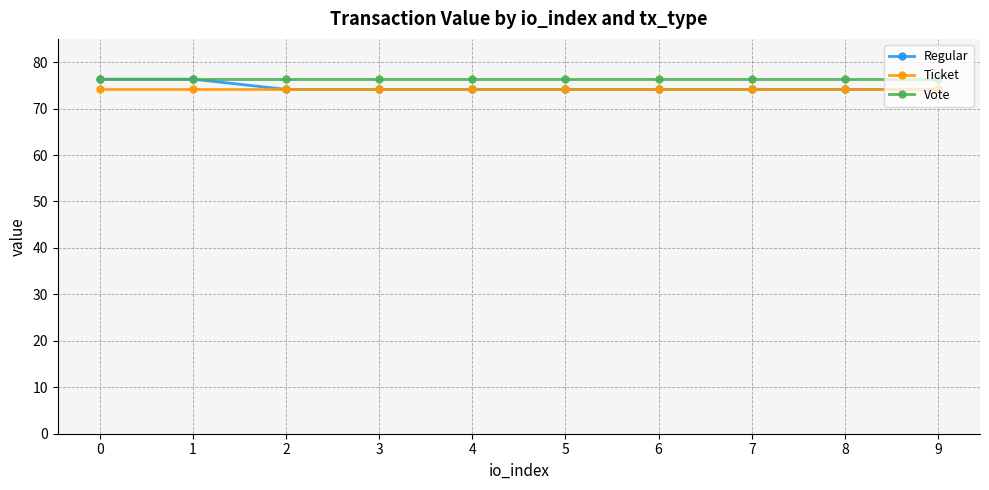

Which series has the largest total across all categories?

Vote